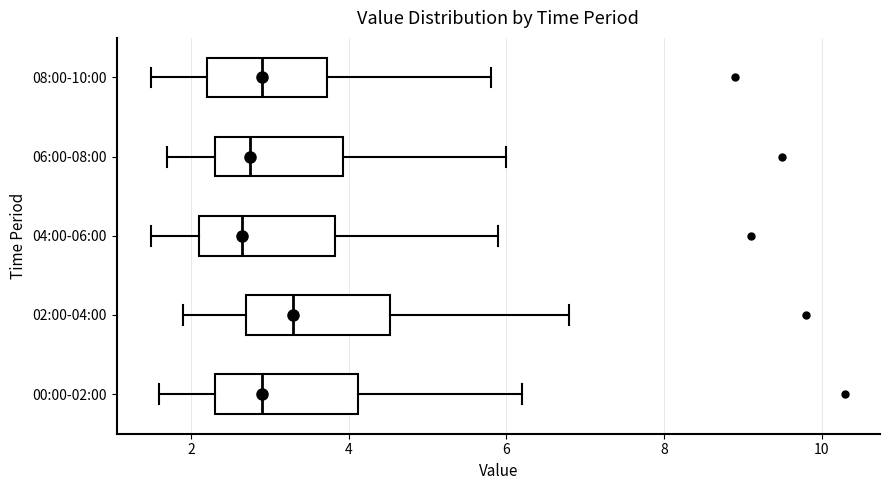

Which box has the furthest to the right median line?

02:00-04:00